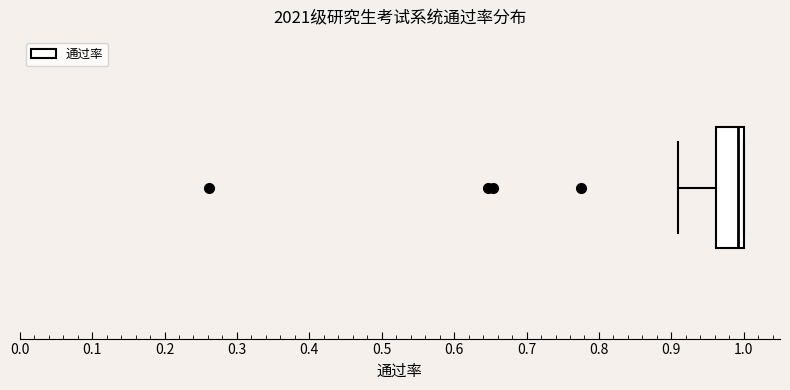

Where is the right edge of the box on the x-axis? The values are not printed on the chart, so give them approximately, as read against the axis.

1.00